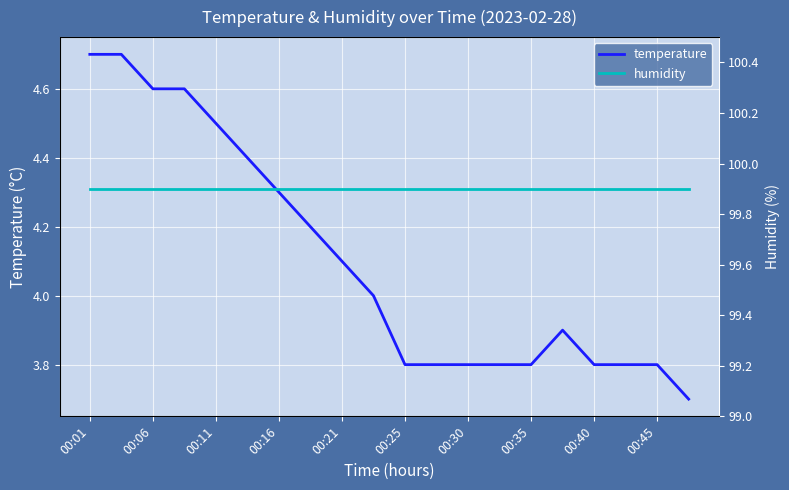

How many lines are shown in the chart?

2